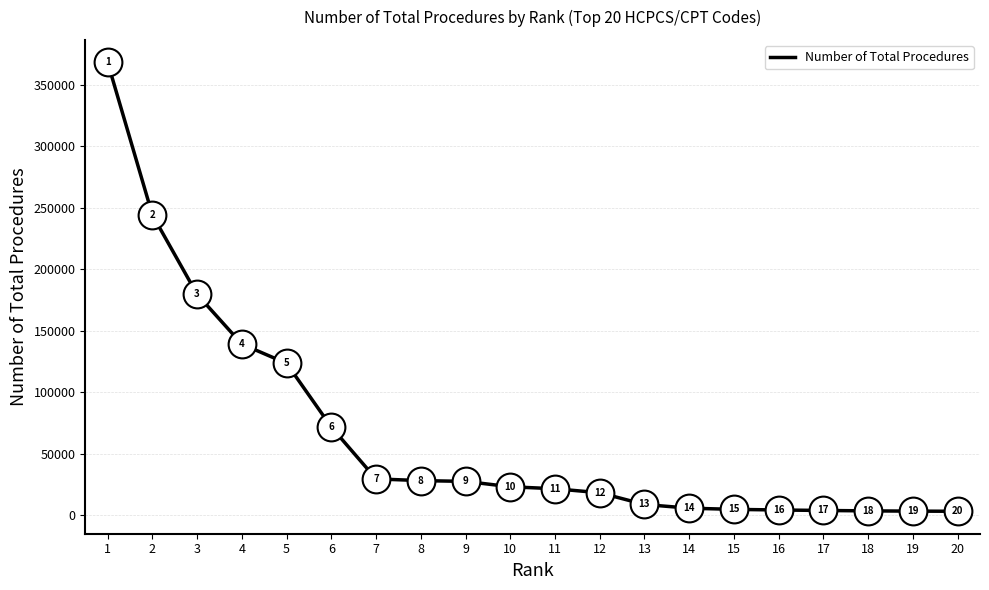

Between 6 and 9, which is larger?

6